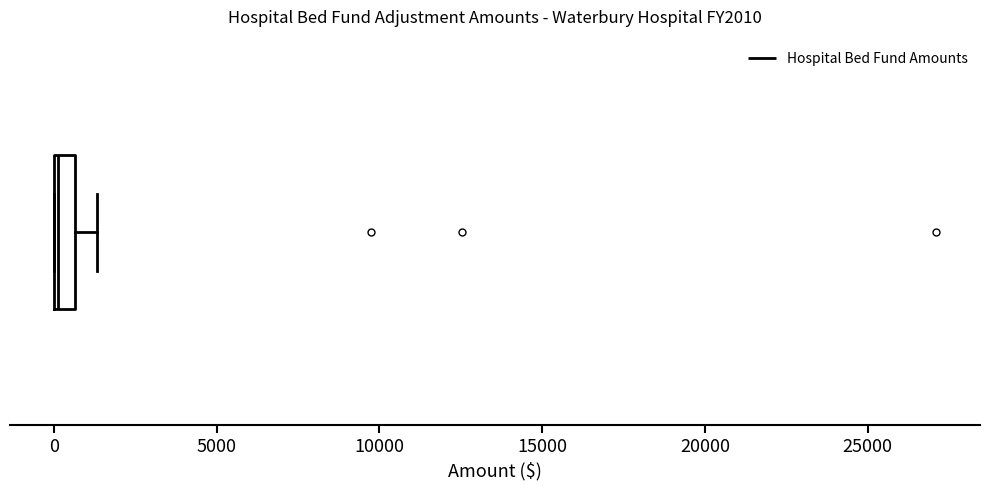

Where does the right whisker of the box end on the x-axis? The values are not printed on the chart, so give them approximately, as read against the axis.

1500